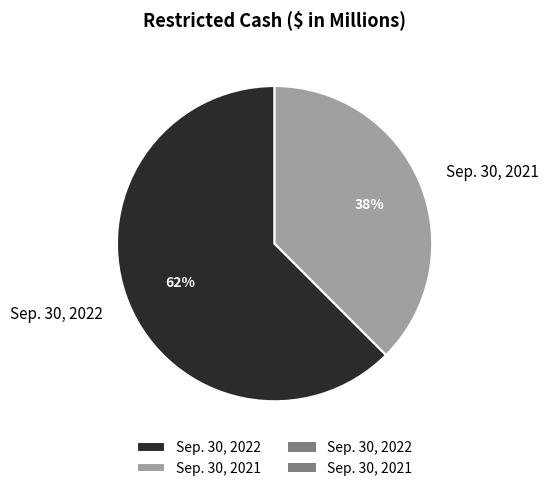

What is the majority slice?

Sep. 30, 2022